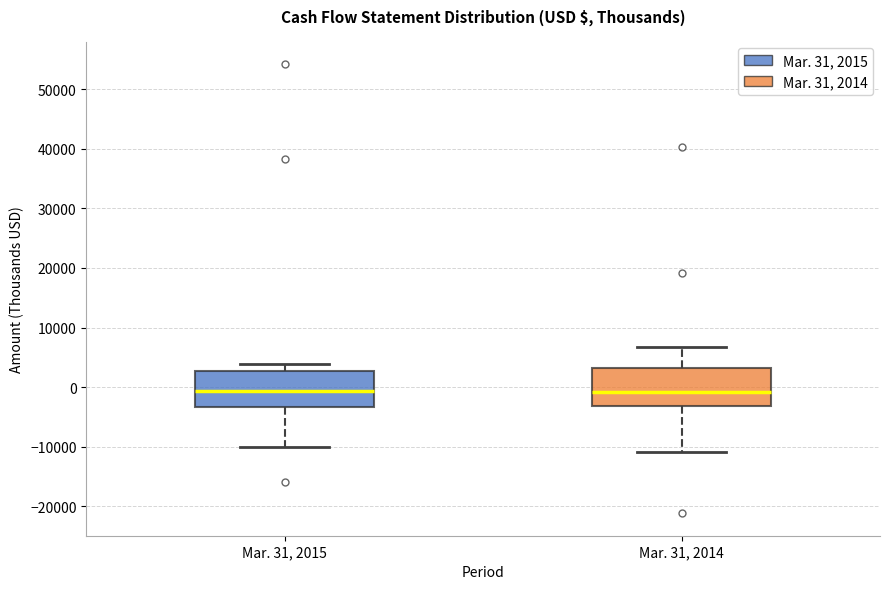

Where is the upper edge of the box for Mar. 31, 2014 on the y-axis? The values are not printed on the chart, so give them approximately, as read against the axis.

3000